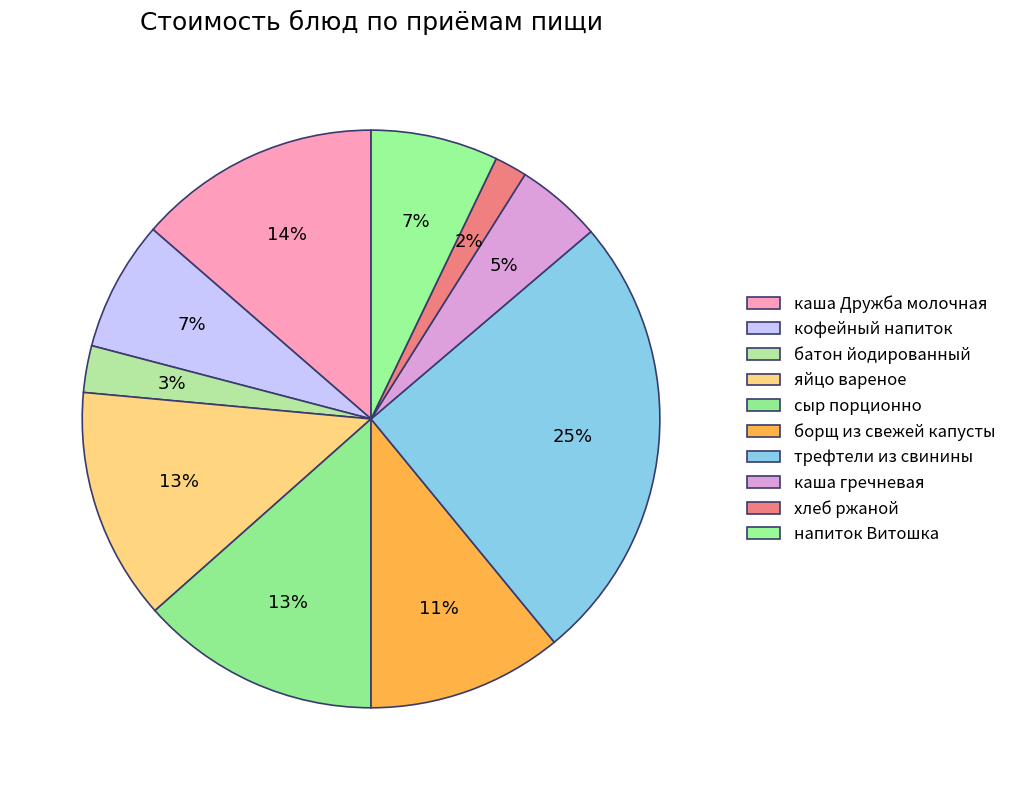

Which category has the biggest portion of the pie?

трефтели из свинины